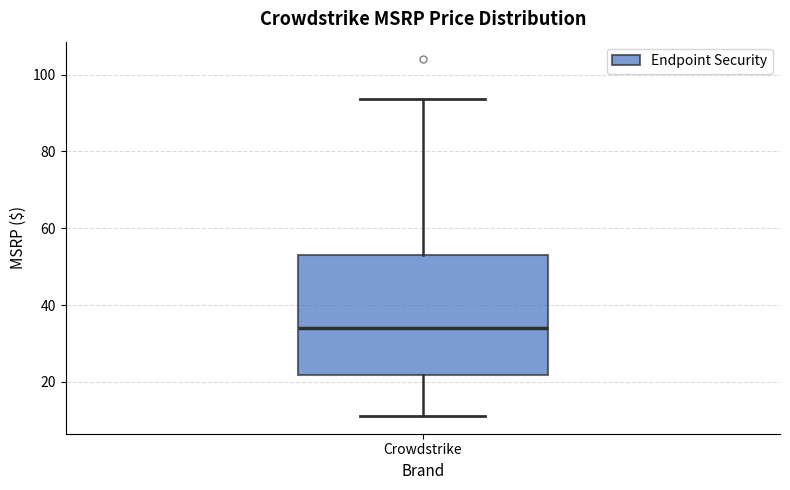

Read this box plot against the y-axis: the position of the median line, the range covered by the box, and the ends of both whiskers. The values are not printed on the chart, so give them approximately, as read against the axis.

median 34, box 22 to 52, whiskers 12 to 94